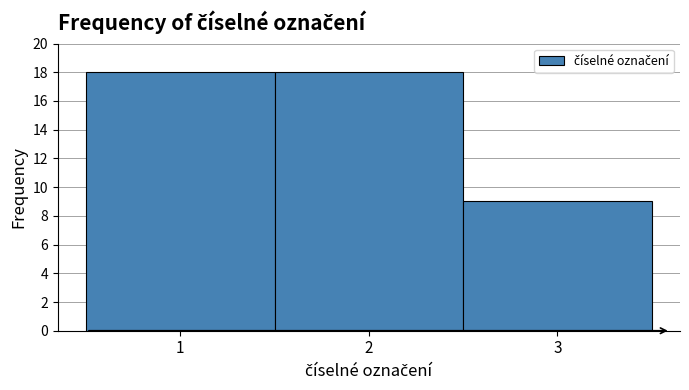

Reading left to right, list every bar in this chart as the range it spans on the x-axis followed by its height. The values are not printed on the chart, so give them approximately, as read against the axis.

0.5 to 1.5: 18
1.5 to 2.5: 18
2.5 to 3.5: 9